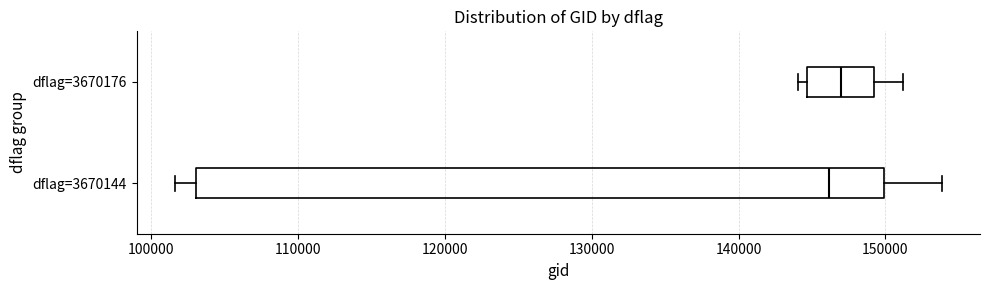

Reading bottom to top, transcribe this box plot: for each box, give where its median line is, the range the box spans, and where its two whiskers end, as read against the x-axis. The values are not printed on the chart, so give them approximately, as read against the axis.

dflag=3670144: median 146000, box 103000 to 150000, whiskers 102000 to 154000
dflag=3670176: median 147000, box 145000 to 149000, whiskers 144000 to 151000